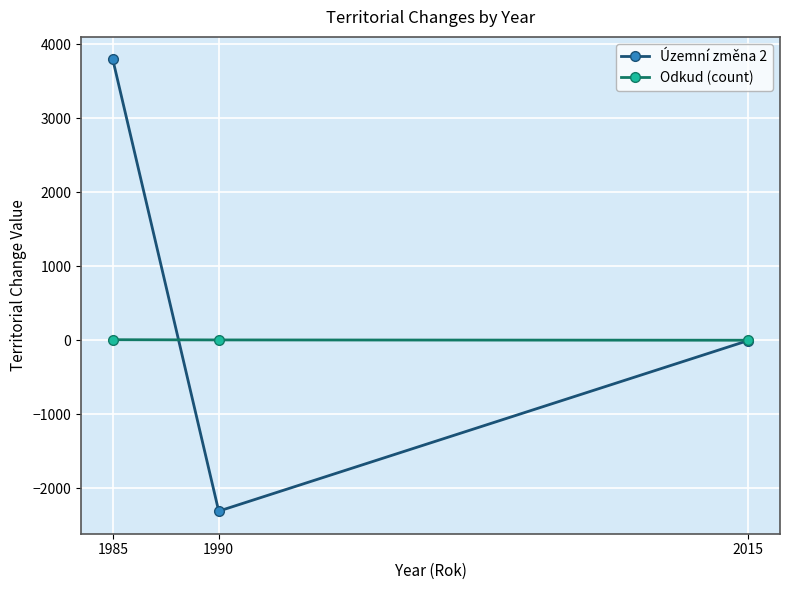

Is it true that Odkud (count) equals 9 at 1985?

True